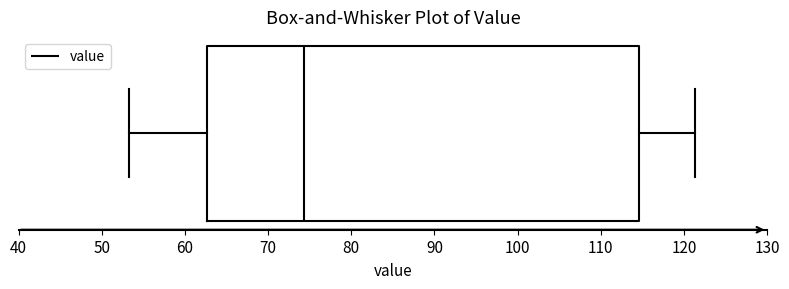

Read this box plot against the x-axis: the position of the median line, the range covered by the box, and the ends of both whiskers. The values are not printed on the chart, so give them approximately, as read against the axis.

median 74, box 63 to 115, whiskers 53 to 121